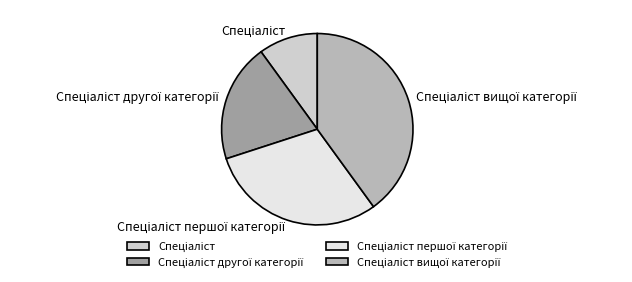

Does any single category account for the majority?

No